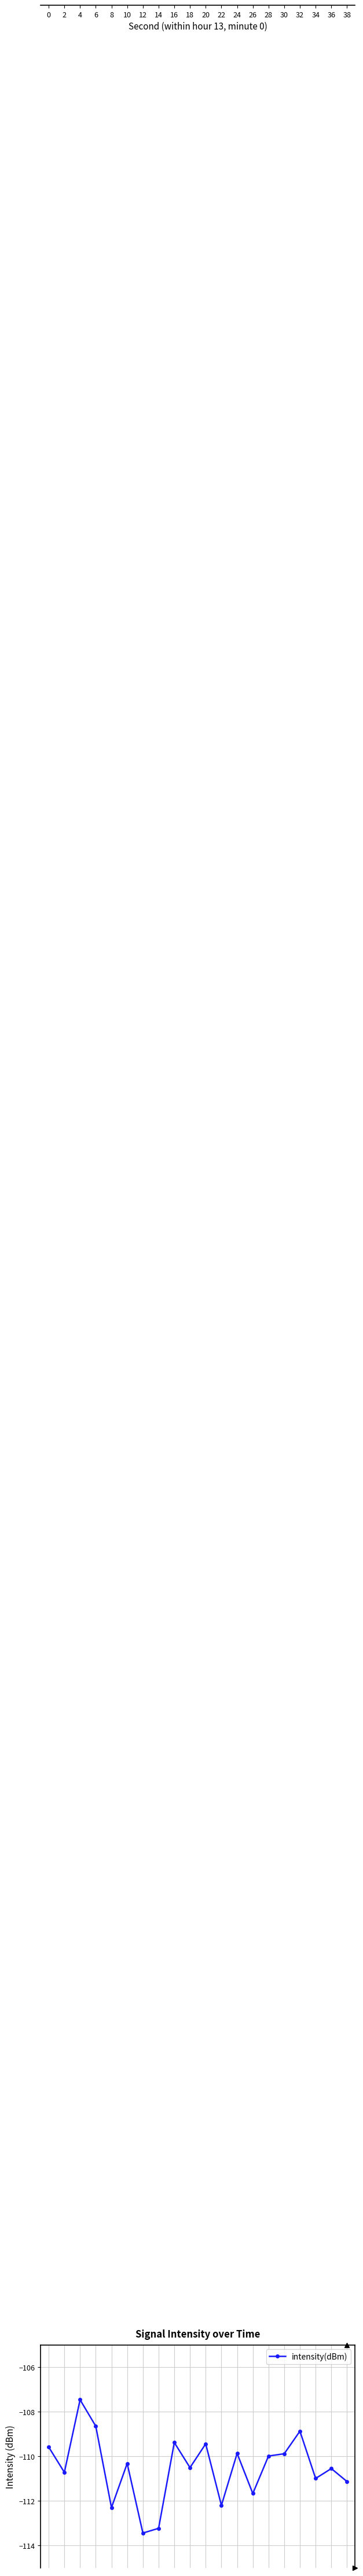

Where is the data nearest to the value -110?

28